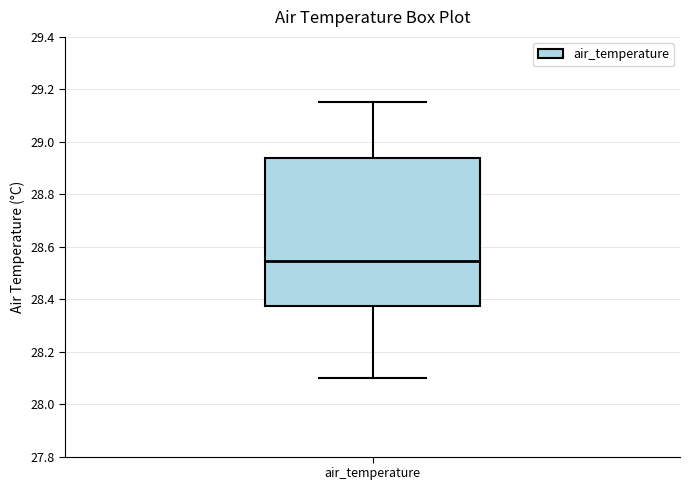

Where is the lower edge of the box for air_temperature on the y-axis? The values are not printed on the chart, so give them approximately, as read against the axis.

28.38